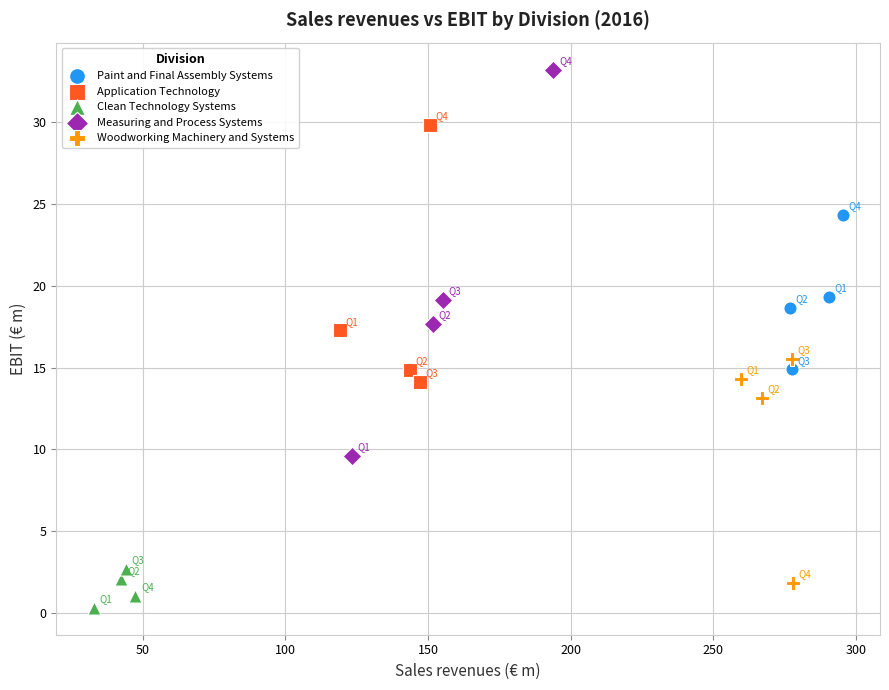

What are all the series names shown in the legend?

Paint and Final Assembly Systems, Application Technology, Clean Technology Systems, Measuring and Process Systems, Woodworking Machinery and Systems